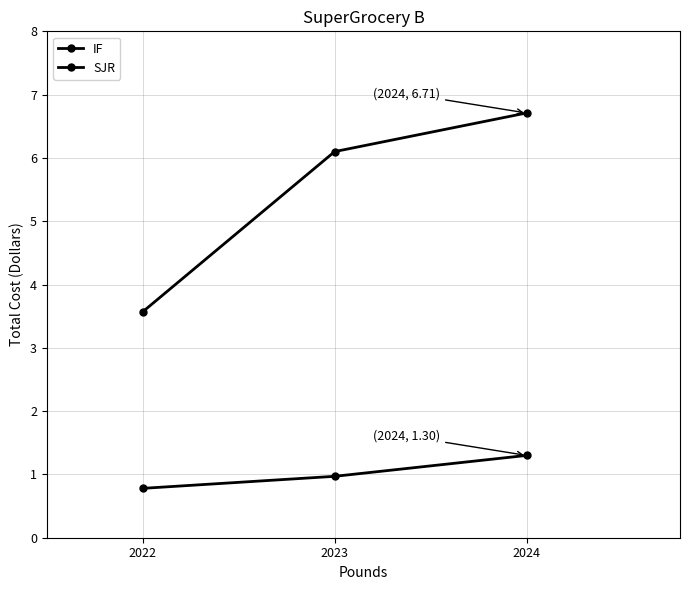

How many data points does each series have?

3